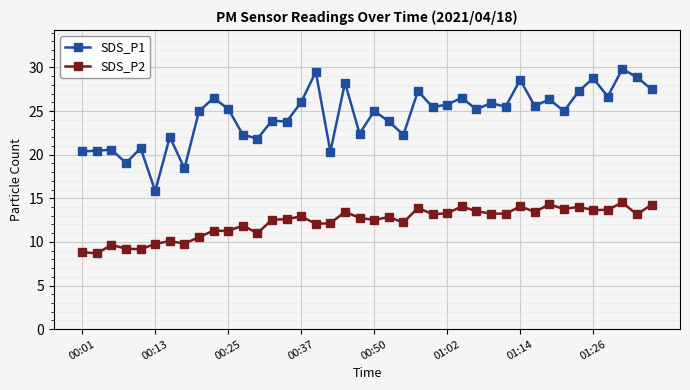

Which series has the widest spread of values?

SDS_P1